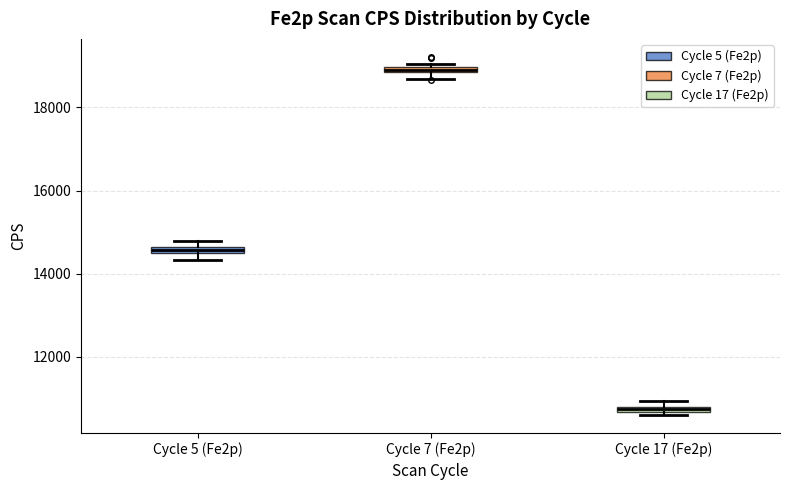

Where is the lower edge of the box for Cycle 17 (Fe2p) on the y-axis? The values are not printed on the chart, so give them approximately, as read against the axis.

10600